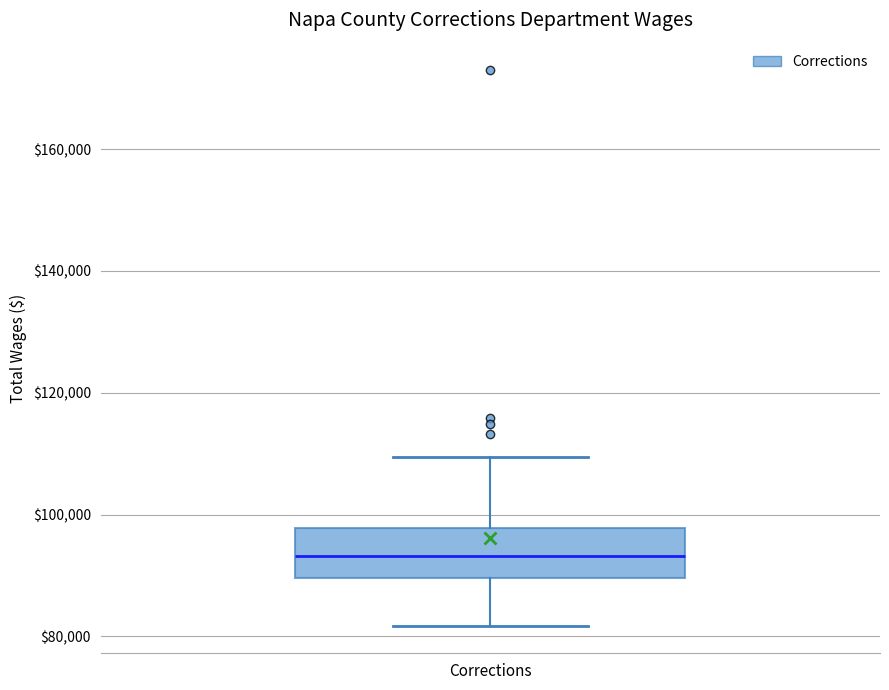

Transcribe this box plot: give where the median line is, the range the box spans, and where the two whiskers end, as read against the y-axis. The values are not printed on the chart, so give them approximately, as read against the axis.

median 94000, box 90000 to 98000, whiskers 82000 to 110000